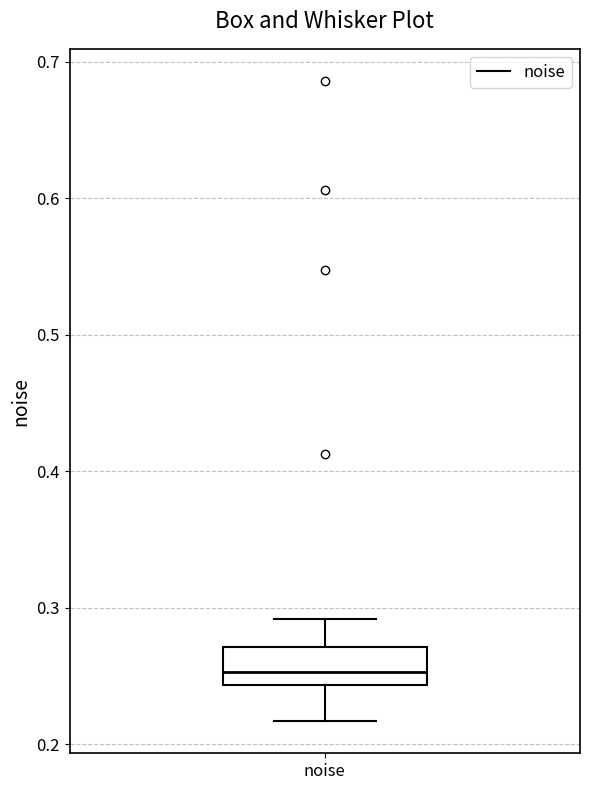

Read this box plot against the y-axis: the position of the median line, the range covered by the box, and the ends of both whiskers. The values are not printed on the chart, so give them approximately, as read against the axis.

median 0.25, box 0.24 to 0.27, whiskers 0.22 to 0.29